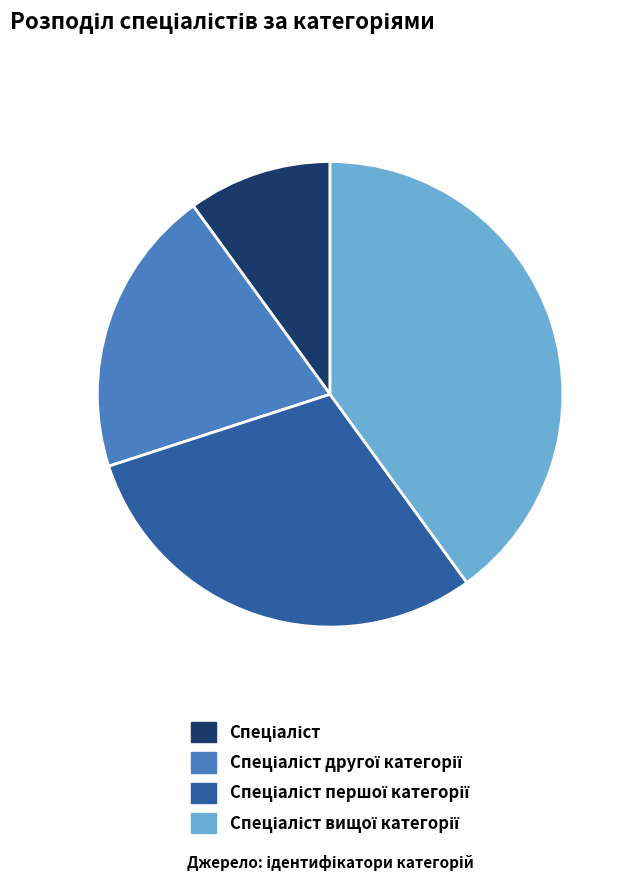

Is there a majority slice in this chart?

No